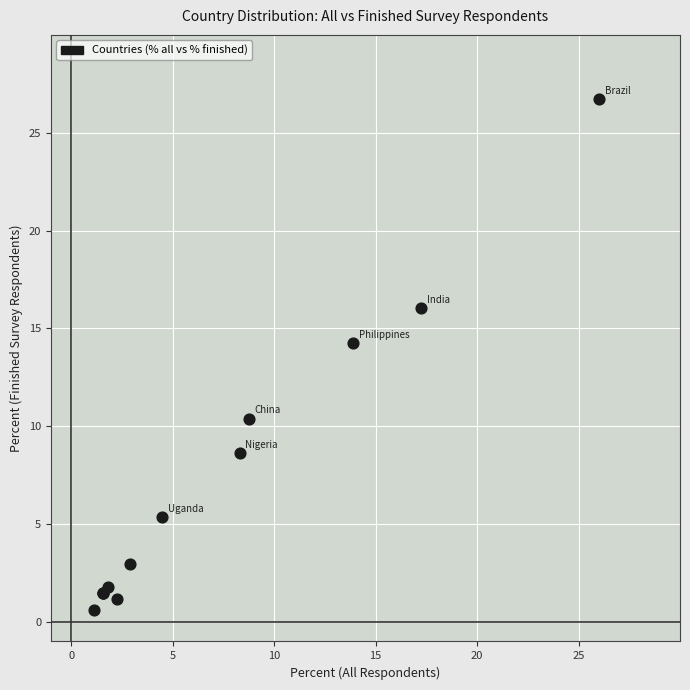

What Y value in the scatter plot is closest to 13?

14.2